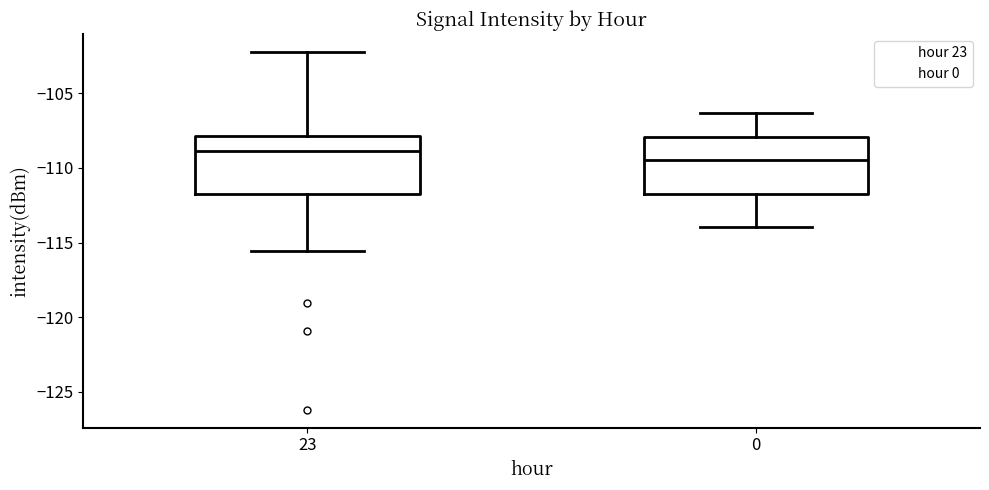

Which box's median line is the highest?

23